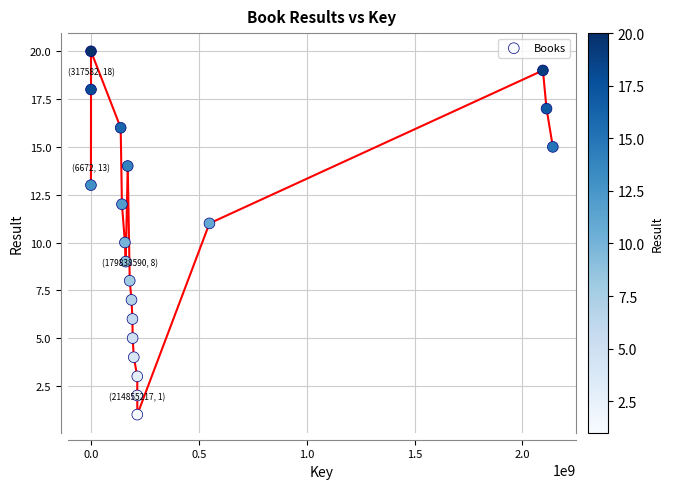

What is the range of X values (max minus min)?

2141004126